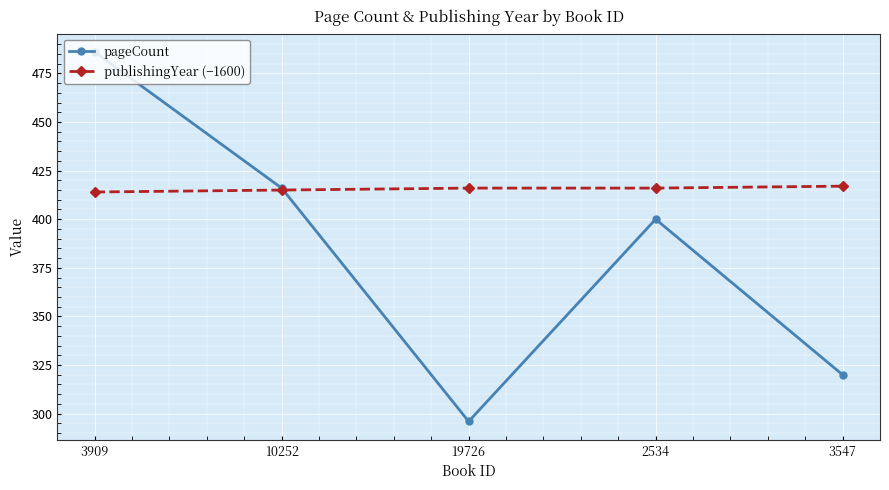

Read the pageCount value at 19726, to the nearest 10.

300